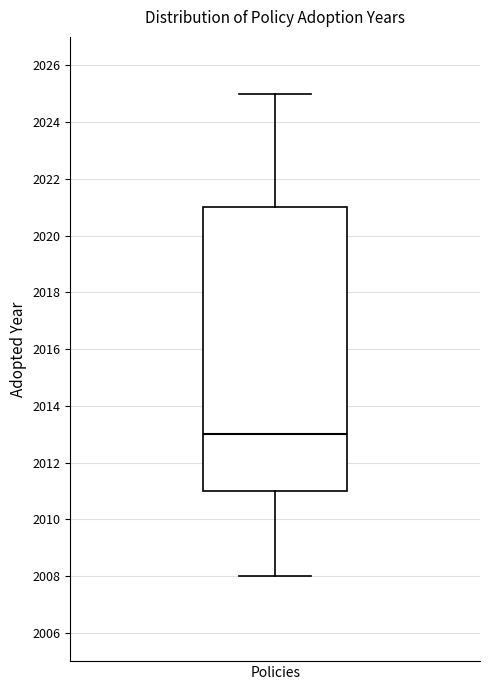

Transcribe this box plot: give where the median line is, the range the box spans, and where the two whiskers end, as read against the y-axis. The values are not printed on the chart, so give them approximately, as read against the axis.

median 2013, box 2011 to 2021, whiskers 2008 to 2025